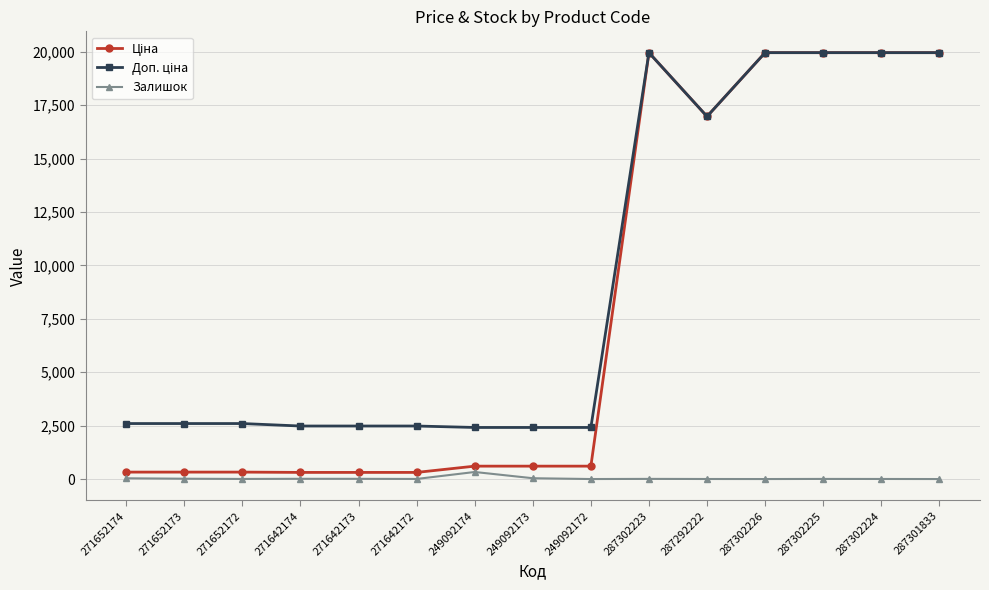

At how many categories does at least one series exceed 13818?

6